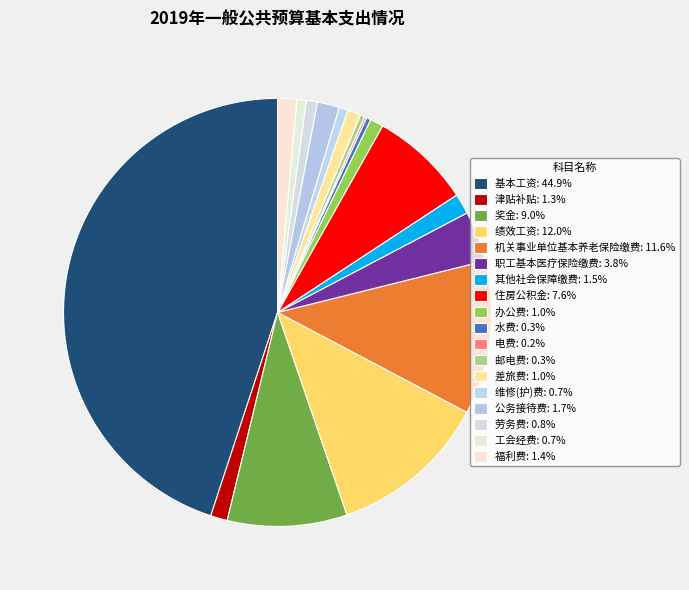

Count the number of slices in the pie.

18